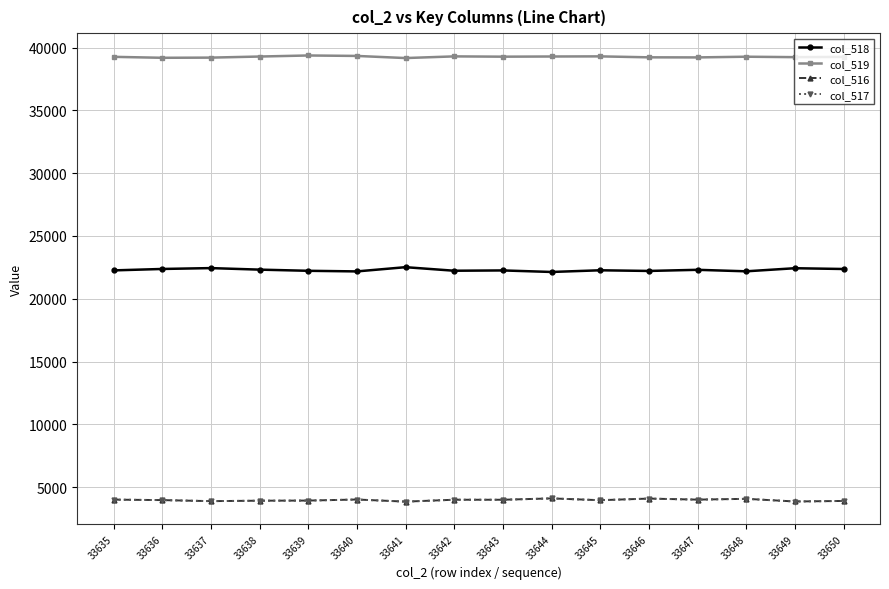

What are all the series names shown in the legend?

col_518, col_519, col_516, col_517